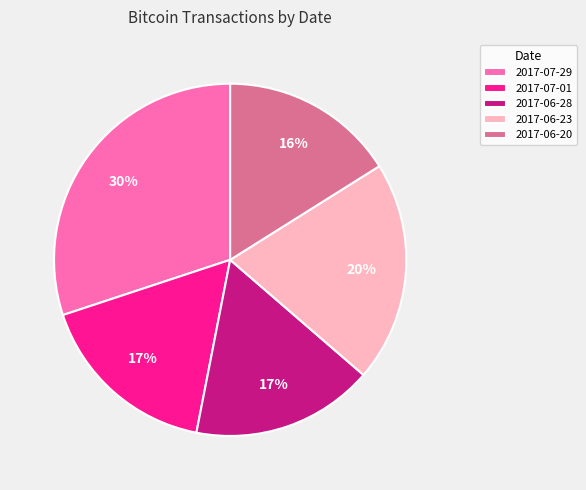

Does 2017-07-01 account for over 50% of the chart?

No